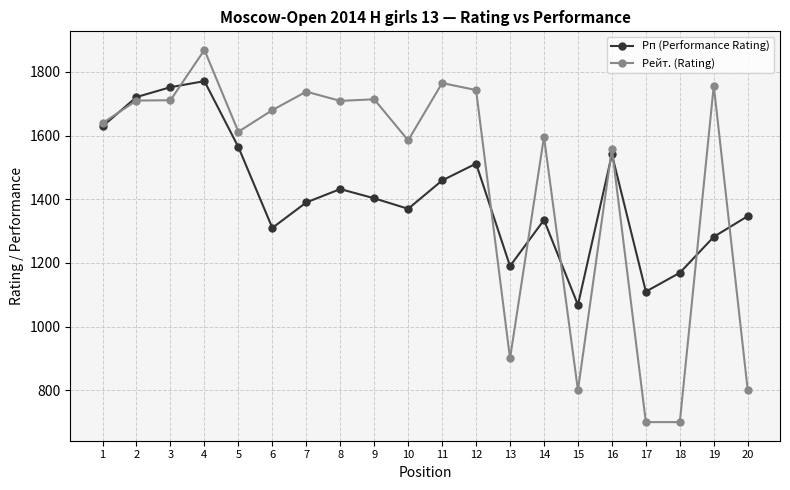

Which series changed the most between 13 and 20?

Рп (Performance Rating)